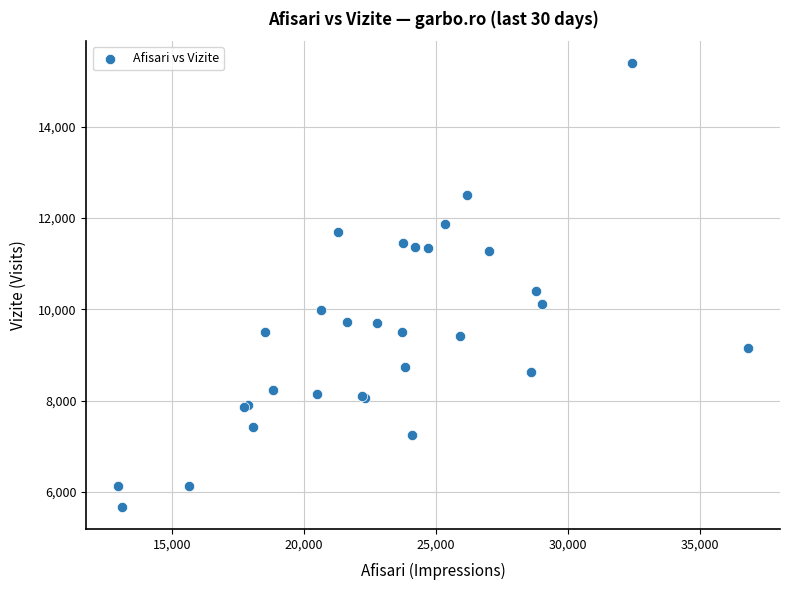

What Y value in the scatter plot is closest to 10533?

10394